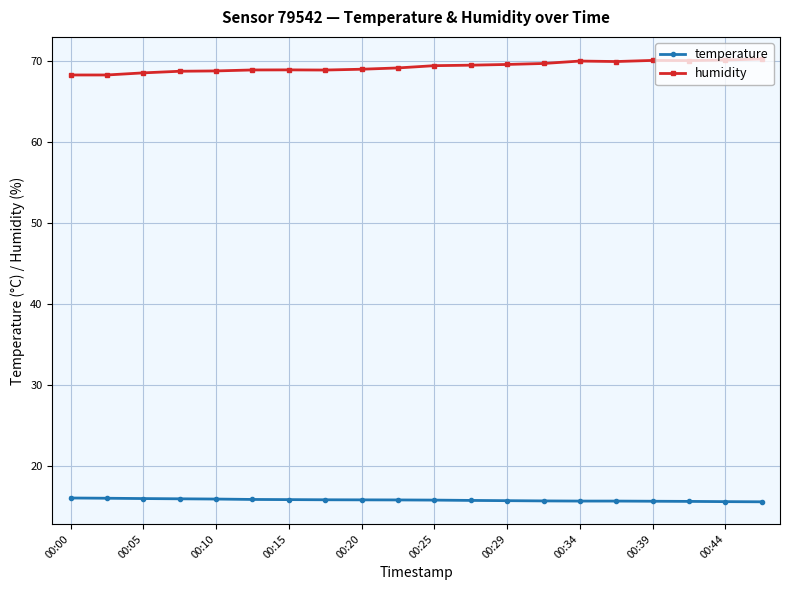

What is the value of the humidity point at the 13th from the left?

69.5